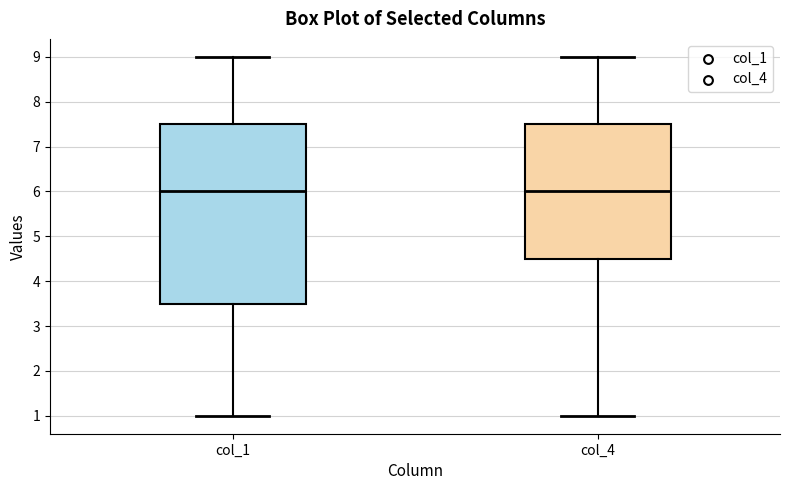

Where does the median line of the box for col_1 sit on the y-axis? The values are not printed on the chart, so give them approximately, as read against the axis.

6.0